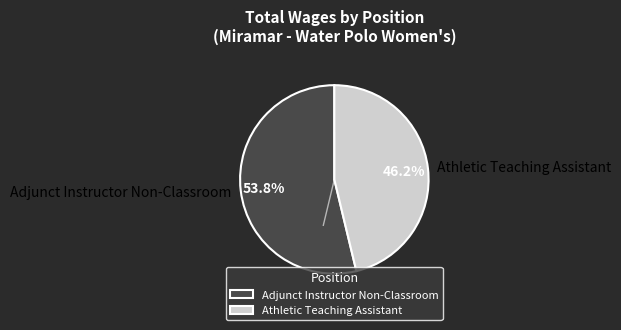

The Adjunct Instructor Non-Classroom slice represents 66% of the pie. True or false?

False